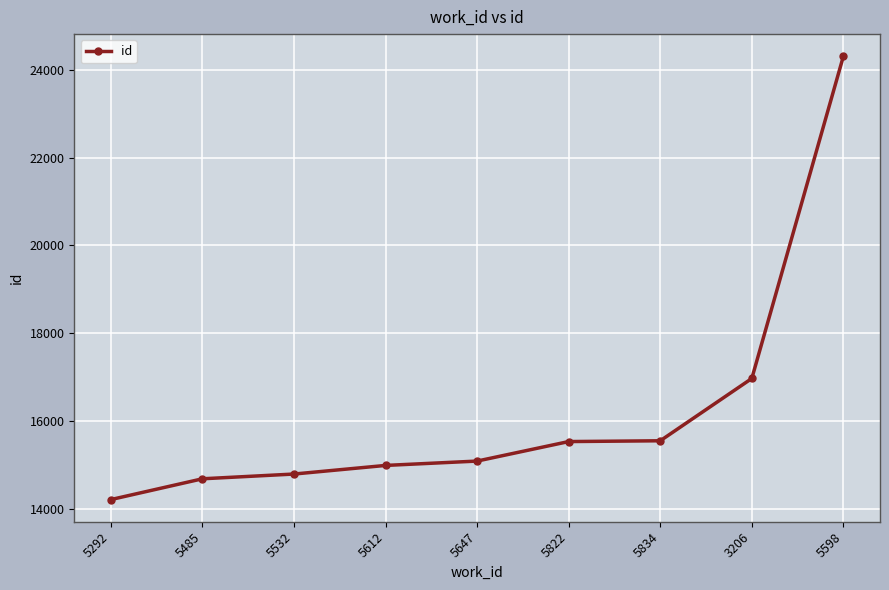

What is the minimum value shown in the chart?

14218